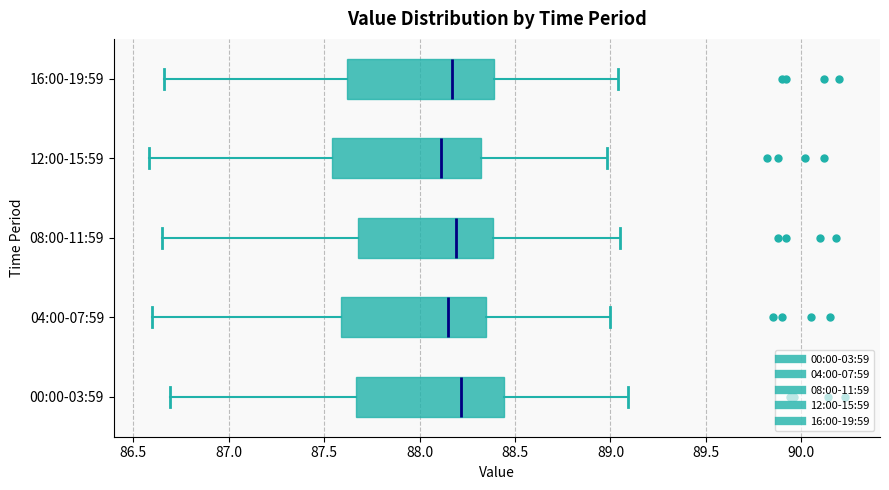

Where does the median line of the box for 16:00-19:59 sit on the x-axis? The values are not printed on the chart, so give them approximately, as read against the axis.

88.15